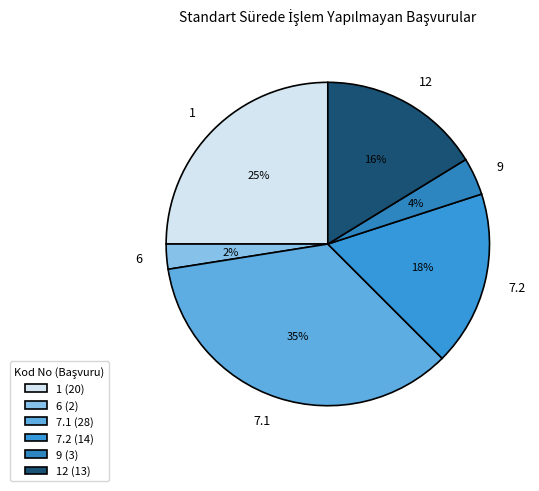

To the nearest percent, what percentage of the pie is 7.1?

35%